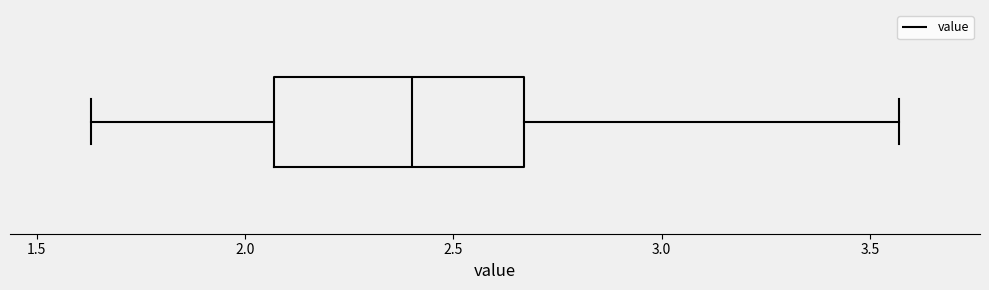

Read this box plot against the x-axis: the position of the median line, the range covered by the box, and the ends of both whiskers. The values are not printed on the chart, so give them approximately, as read against the axis.

median 2.40, box 2.05 to 2.65, whiskers 1.65 to 3.55